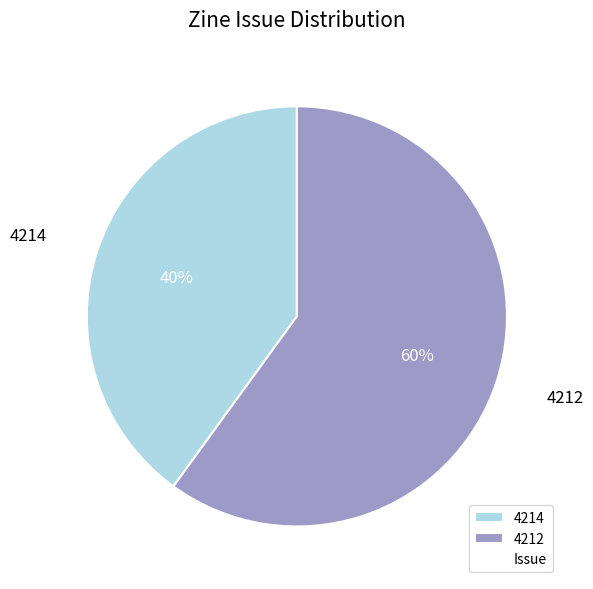

Do 4214 and 4212 together represent more than half of the pie?

Yes